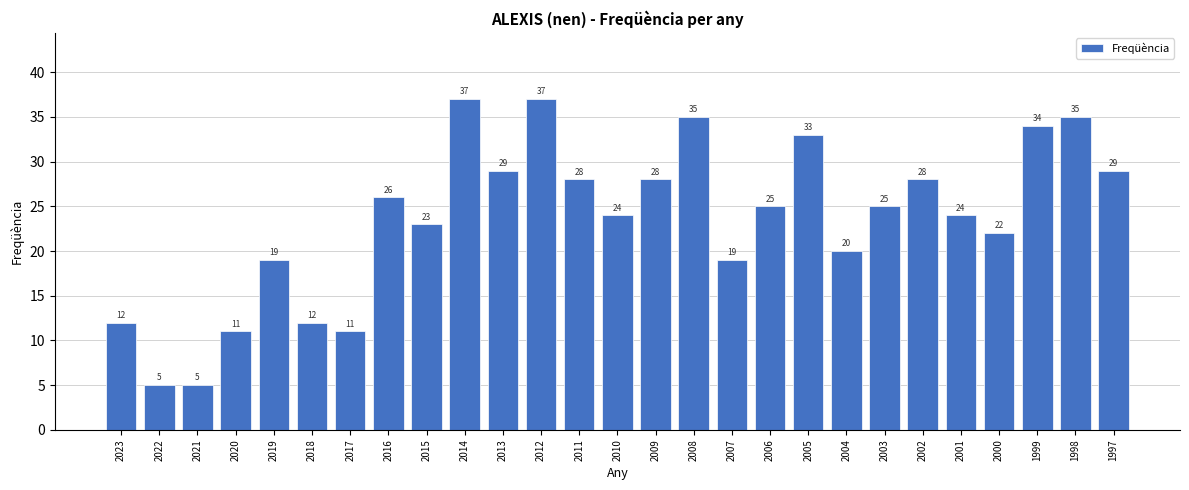

Does the chart contain stacked bars?

No